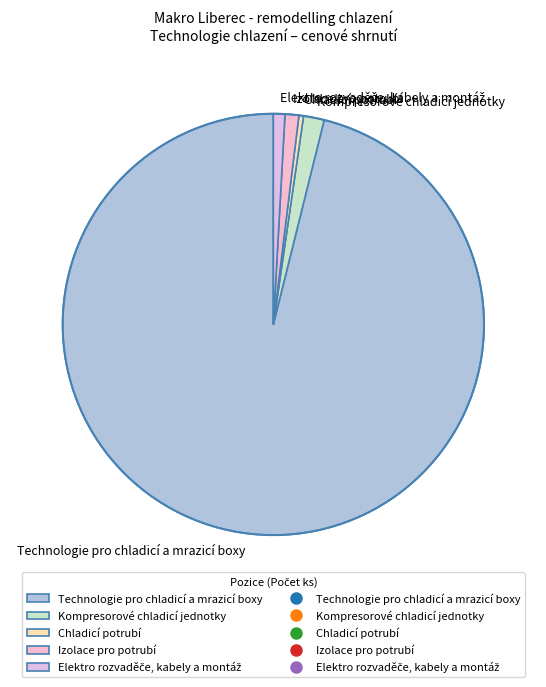

How many slices are in this pie chart?

5